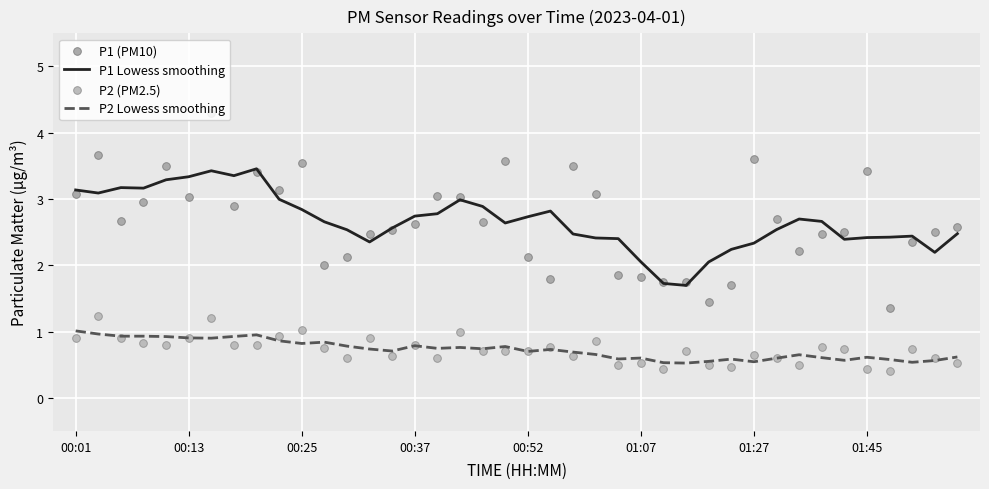

True or false: P1 Lowess smoothing and P2 Lowess smoothing intersect in this chart.

False